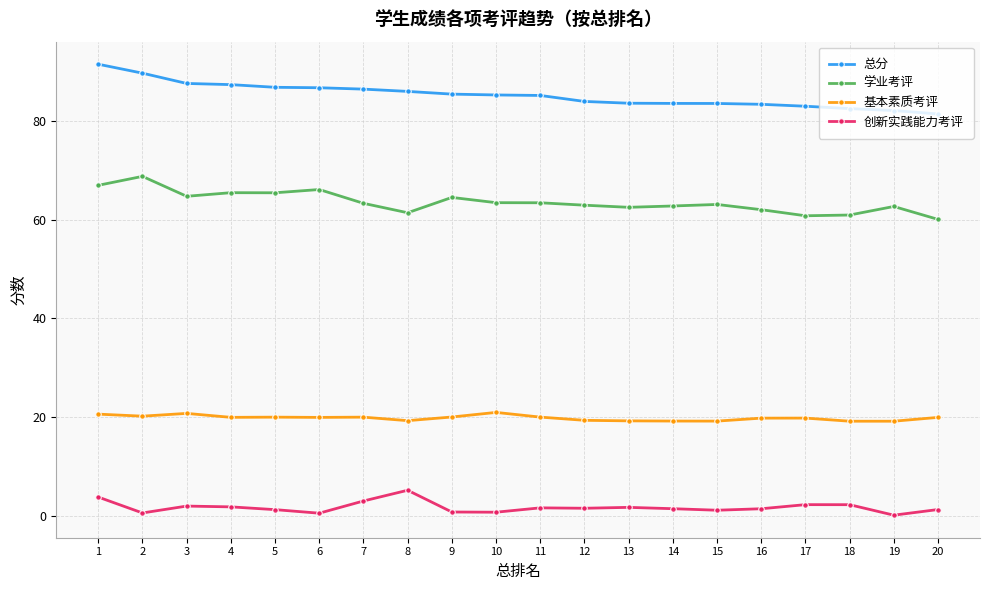

True or false: 基本素质考评 and 学业考评 cross at least once.

False